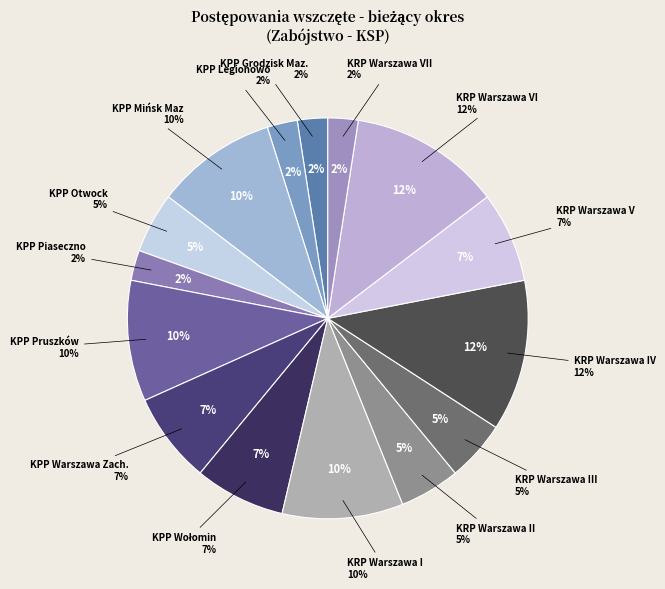

Is there a majority slice in this chart?

No